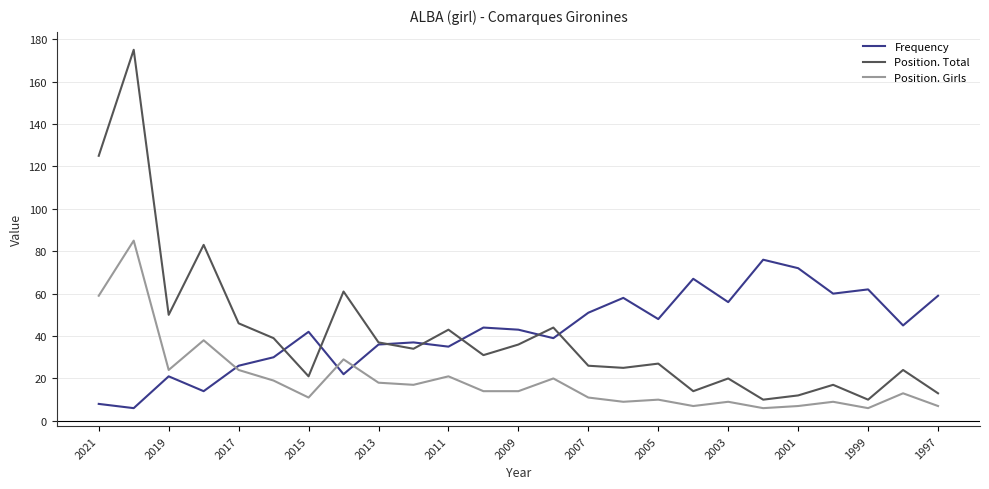

True or false: Position. Girls has more than 0 interior local peaks.

True